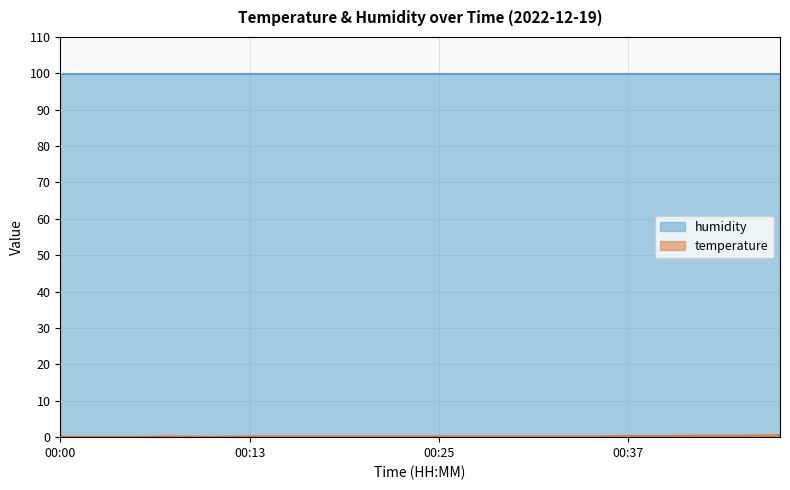

Which label corresponds to the largest value in the chart?

00:47